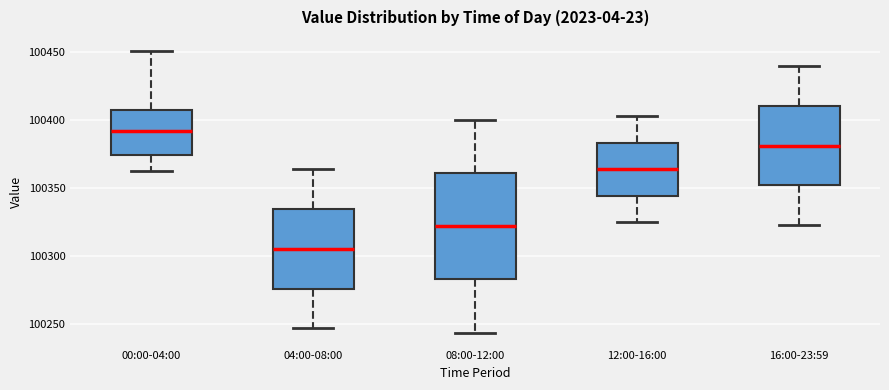

Reading left to right, transcribe this box plot: for each box, give where its median line is, the range the box spans, and where its two whiskers end, as read against the y-axis. The values are not printed on the chart, so give them approximately, as read against the axis.

00:00-04:00: median 100395, box 100375 to 100410, whiskers 100365 to 100450
04:00-08:00: median 100305, box 100275 to 100335, whiskers 100245 to 100365
08:00-12:00: median 100320, box 100285 to 100360, whiskers 100245 to 100400
12:00-16:00: median 100365, box 100345 to 100385, whiskers 100325 to 100405
16:00-23:59: median 100380, box 100350 to 100410, whiskers 100325 to 100440